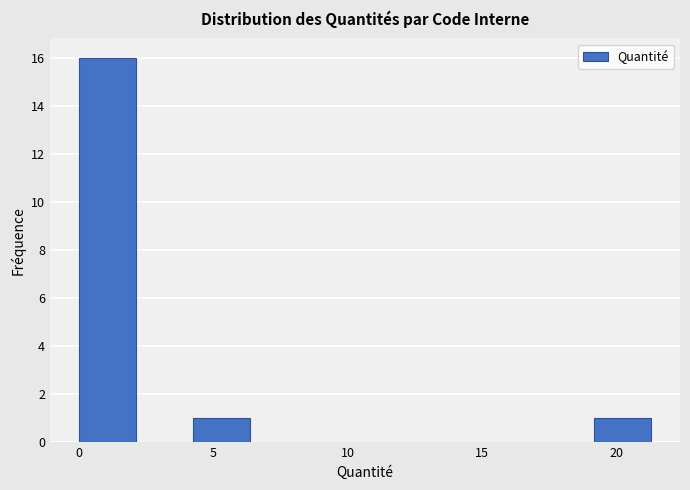

Reading left to right, list every bar in this chart as the range it spans on the x-axis followed by its height. Neither the bar edges nor the heights are printed on the chart, so give them approximately, as read against the axes.

0.0 to 2.0: 16
2.0 to 4.5: 0
4.5 to 6.5: 1
6.5 to 8.5: 0
8.5 to 10.5: 0
10.5 to 13.0: 0
13.0 to 15.0: 0
15.0 to 17.0: 0
17.0 to 19.0: 0
19.0 to 21.5: 1